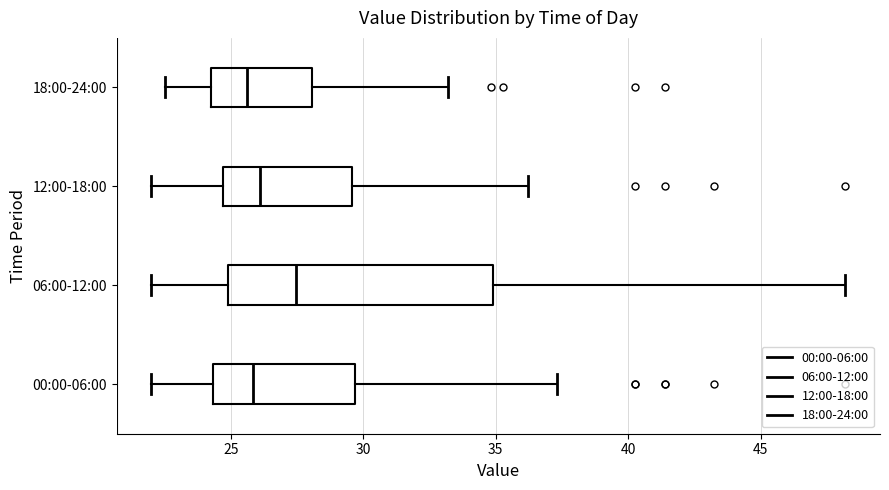

Where does the median line of the box for 00:00-06:00 sit on the x-axis? The values are not printed on the chart, so give them approximately, as read against the axis.

26.0